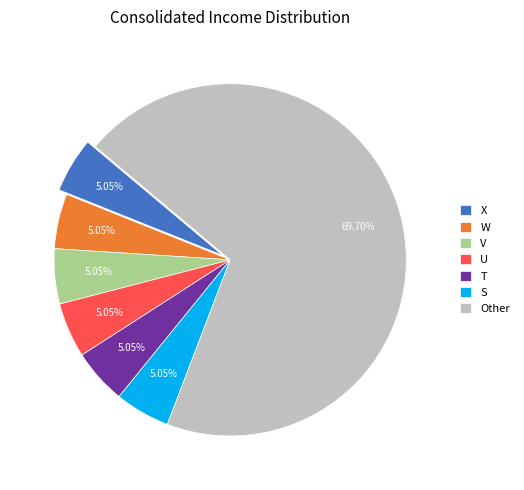

Does any single category account for the majority?

Yes